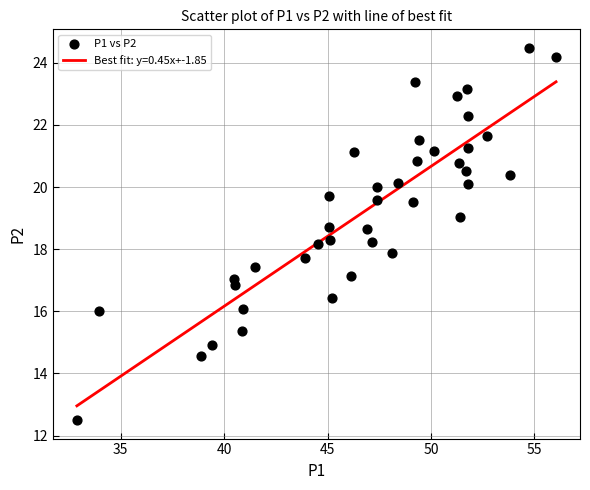

What is the range of X values (max minus min)?

23.2